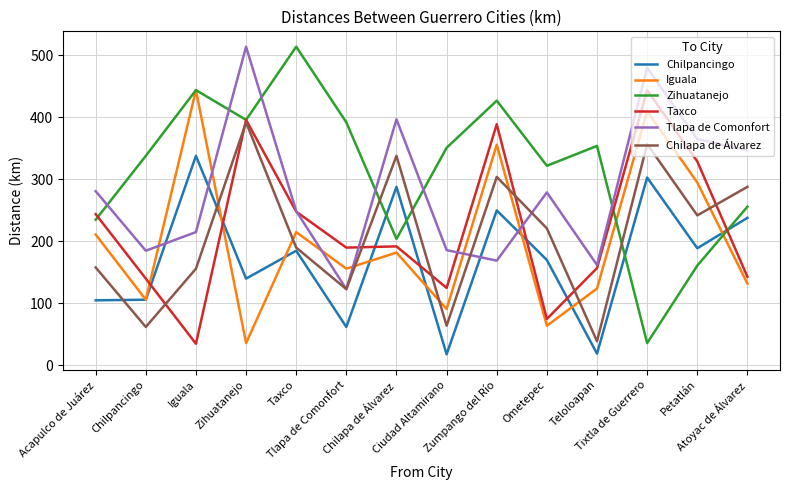

At Ciudad Altamirano, list the series in order from largest to smallest.

Zihuatanejo, Tlapa de Comonfort, Taxco, Iguala, Chilapa de Álvarez, Chilpancingo